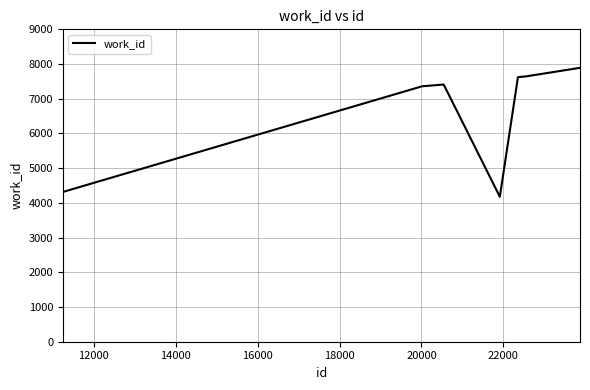

True or false: there are more than 0 points higher than both neighbors.

True